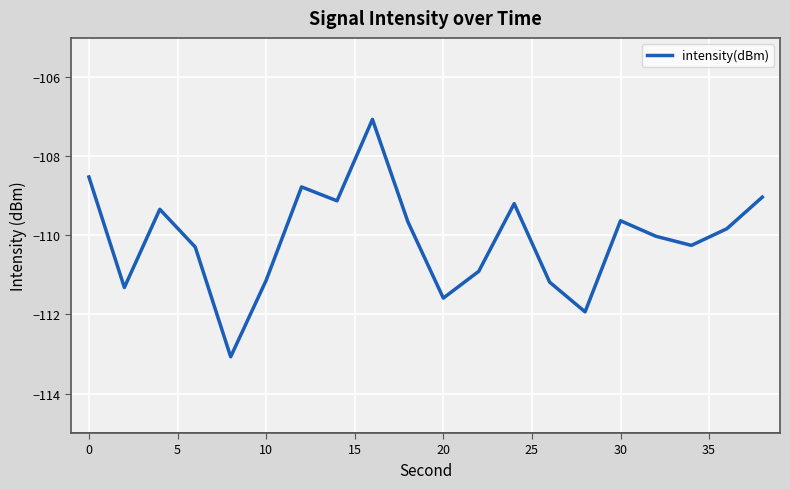

What value does the data have at 0?

-108.5